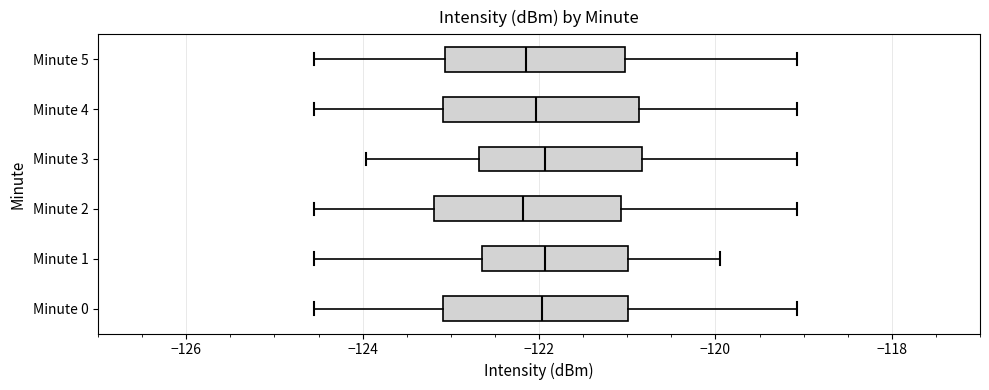

Reading bottom to top, read every box against the x-axis: the position of its median line, the range the box covers, and the ends of its whiskers. The values are not printed on the chart, so give them approximately, as read against the axis.

Minute 0: median -122.0, box -123.0 to -121.0, whiskers -124.6 to -119.0
Minute 1: median -122.0, box -122.6 to -121.0, whiskers -124.6 to -120.0
Minute 2: median -122.2, box -123.2 to -121.0, whiskers -124.6 to -119.0
Minute 3: median -122.0, box -122.6 to -120.8, whiskers -124.0 to -119.0
Minute 4: median -122.0, box -123.0 to -120.8, whiskers -124.6 to -119.0
Minute 5: median -122.2, box -123.0 to -121.0, whiskers -124.6 to -119.0